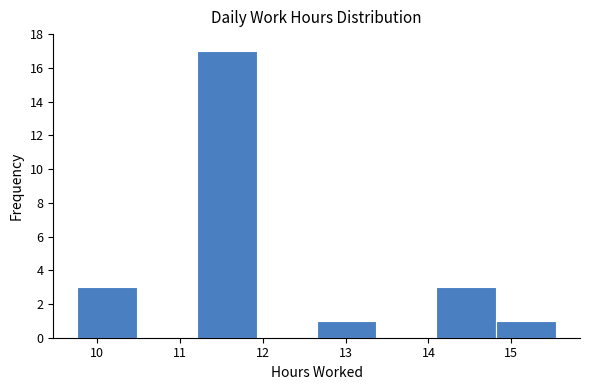

Reading left to right, list every bar in this chart as the range it spans on the x-axis followed by its height. Neither the bar edges nor the heights are printed on the chart, so give them approximately, as read against the axes.

9.8 to 10.5: 3
10.5 to 11.2: 0
11.2 to 11.9: 17
11.9 to 12.7: 0
12.7 to 13.4: 1
13.4 to 14.1: 0
14.1 to 14.8: 3
14.8 to 15.5: 1